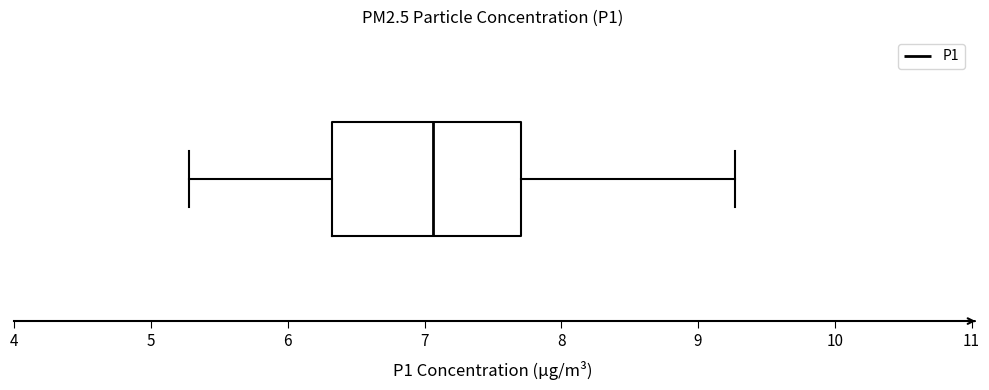

Read this box plot against the x-axis: the position of the median line, the range covered by the box, and the ends of both whiskers. The values are not printed on the chart, so give them approximately, as read against the axis.

median 7.1, box 6.3 to 7.7, whiskers 5.3 to 9.3